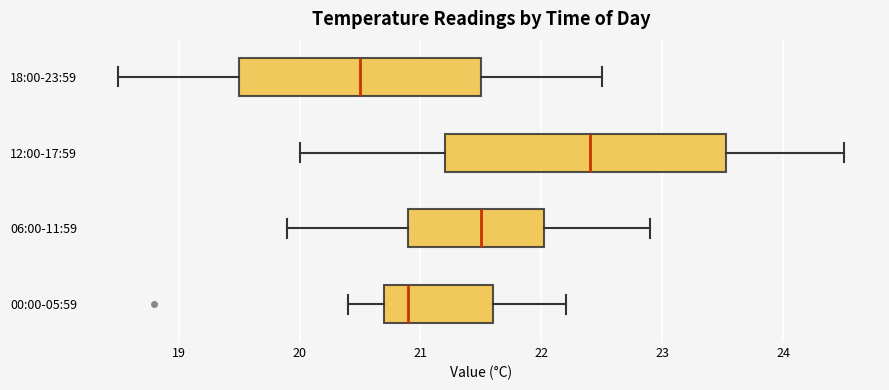

Which box has the furthest to the left median line?

18:00-23:59